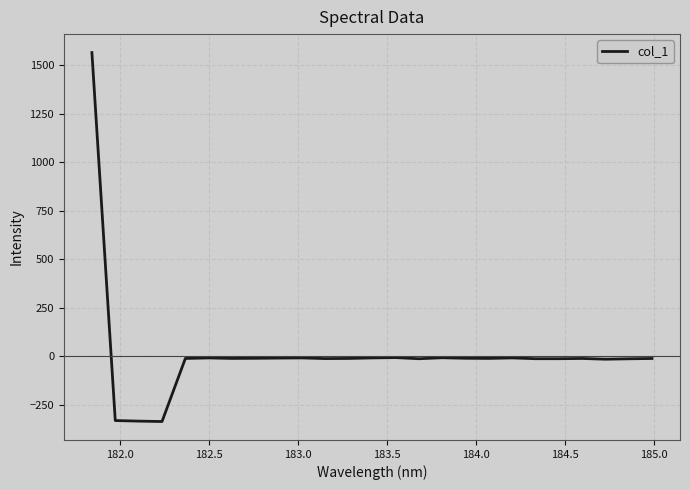

What is the smallest value displayed?

-336.4